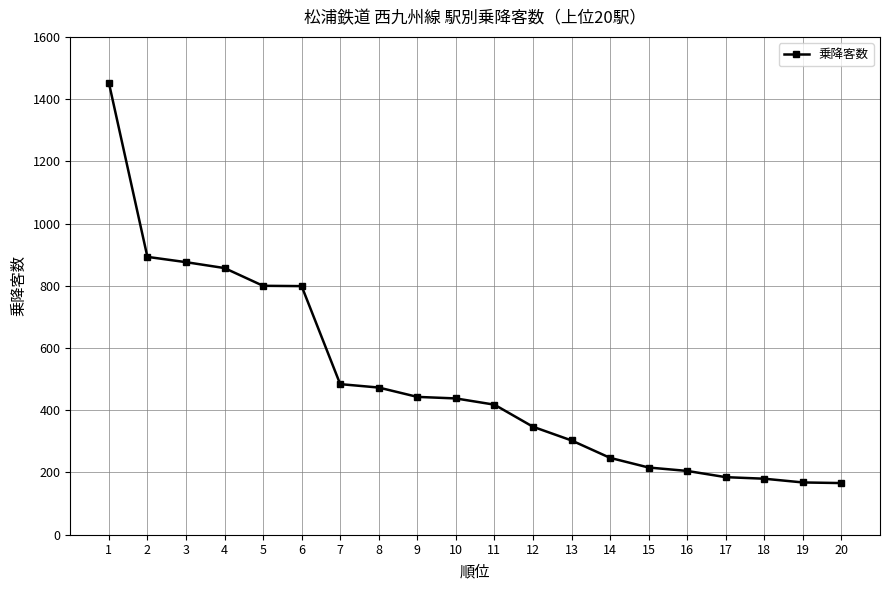

What is the greatest value displayed?

1453